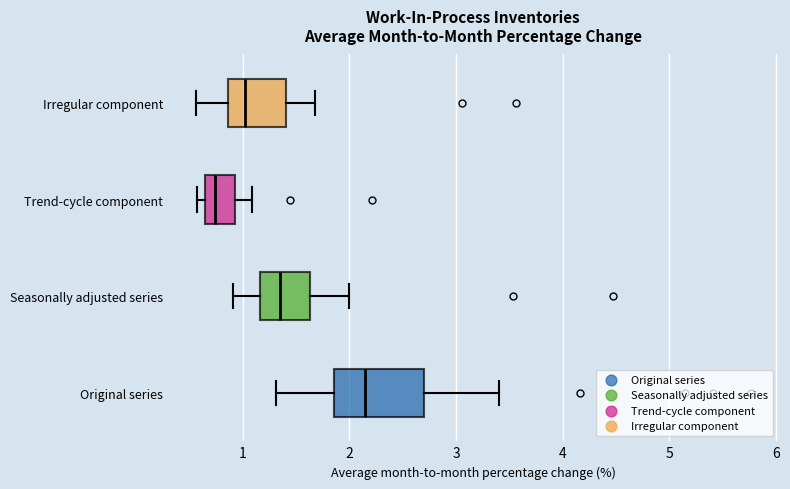

Which box has the furthest to the right median line?

Original series